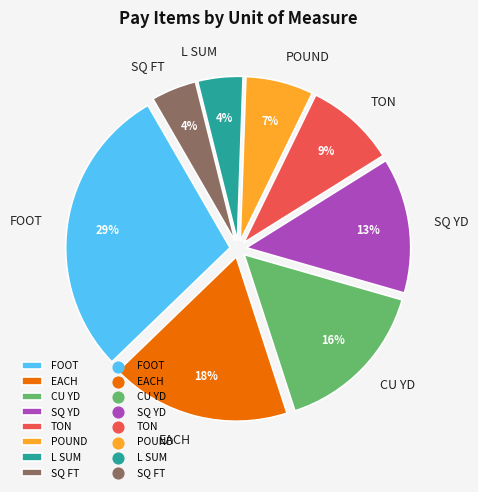

To the nearest percent, what is the average slice percentage?

12%